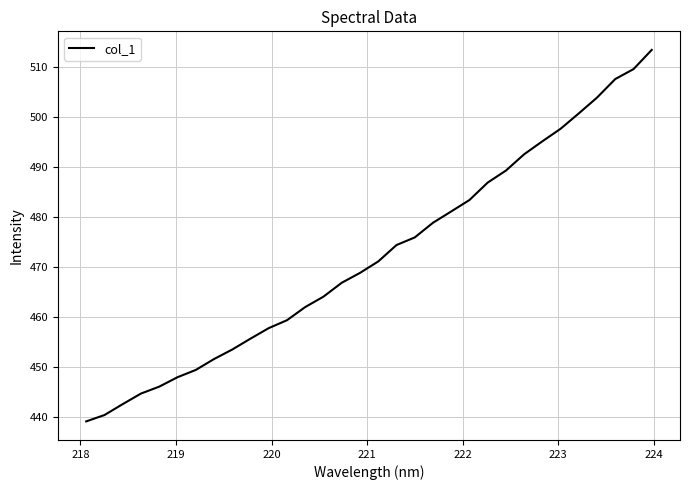

What is the maximum value shown in the chart?

513.4